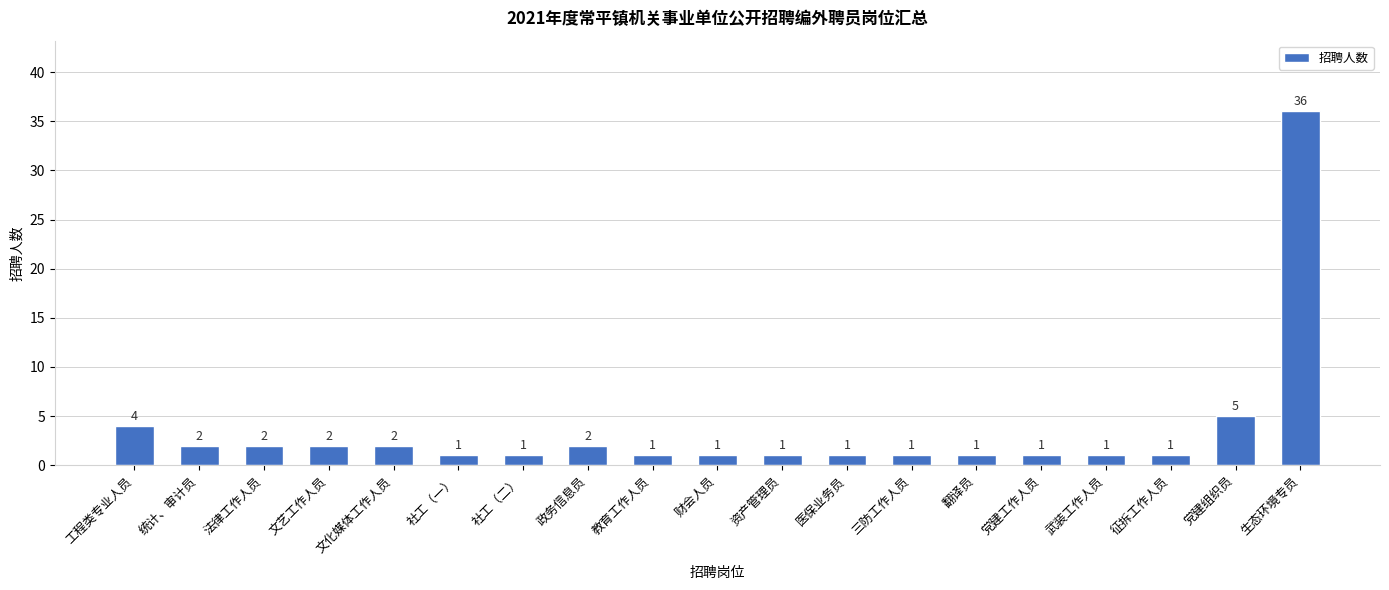

What is the minimum value shown in the chart?

1